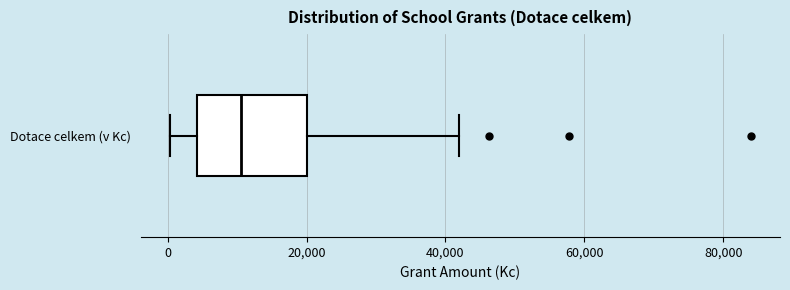

Read this box plot against the x-axis: the position of the median line, the range covered by the box, and the ends of both whiskers. The values are not printed on the chart, so give them approximately, as read against the axis.

median 10000, box 4000 to 20000, whiskers 0 to 42000